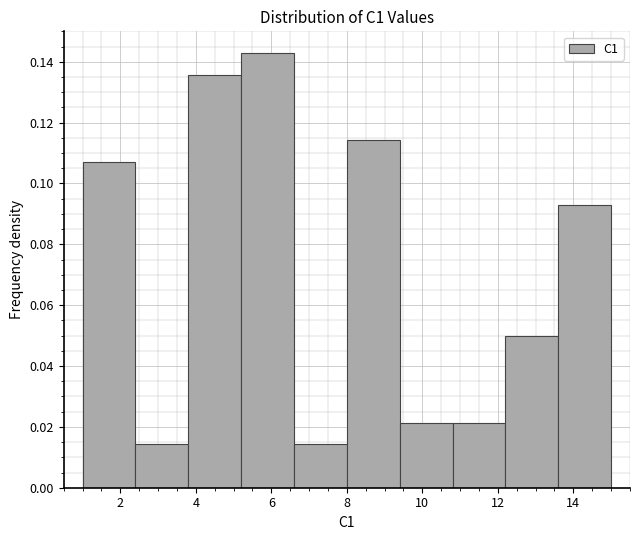

How tall is the bar that spans 13.6 to 15.0 on the x-axis? The values are not printed on the chart, so give them approximately, as read against the axis.

0.092